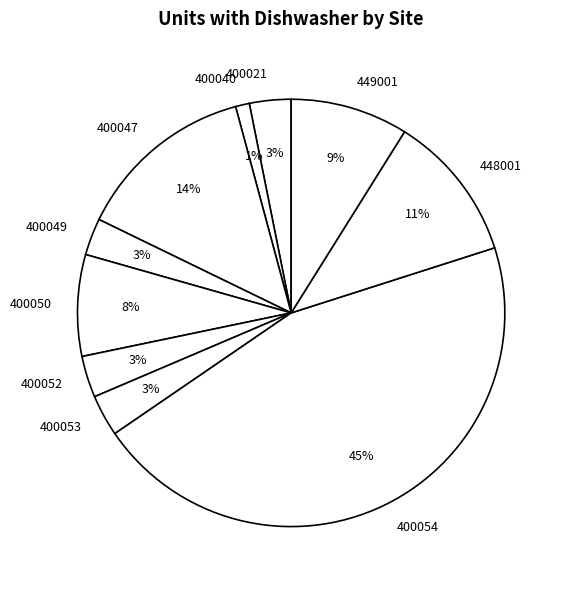

Count the number of slices in the pie.

10